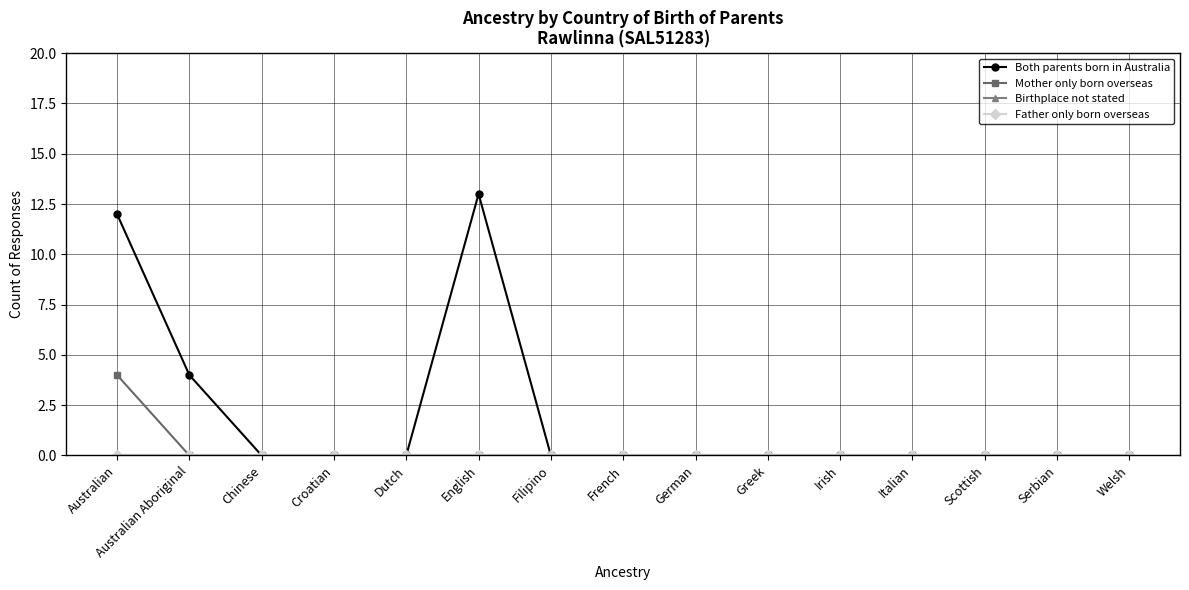

Is this an area chart (filled region under the line)?

No